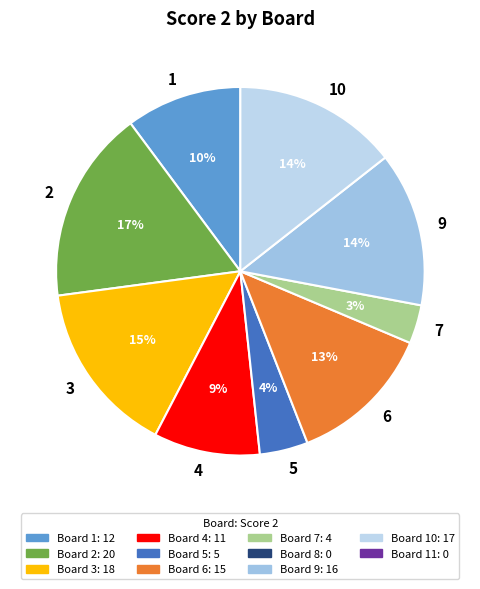

True or false: 4 accounts for 20% of the total.

False